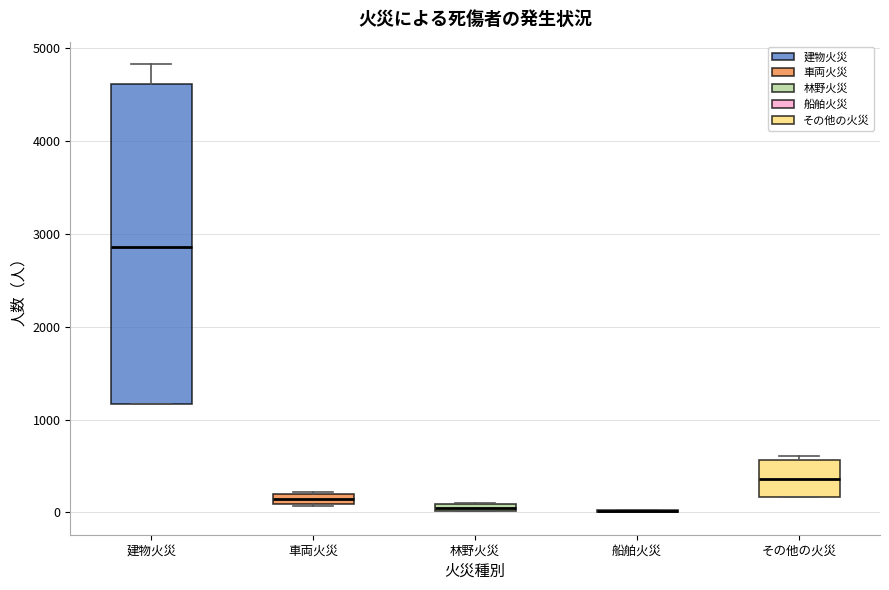

Which box is the tallest, from its lower edge to its upper edge?

建物火災